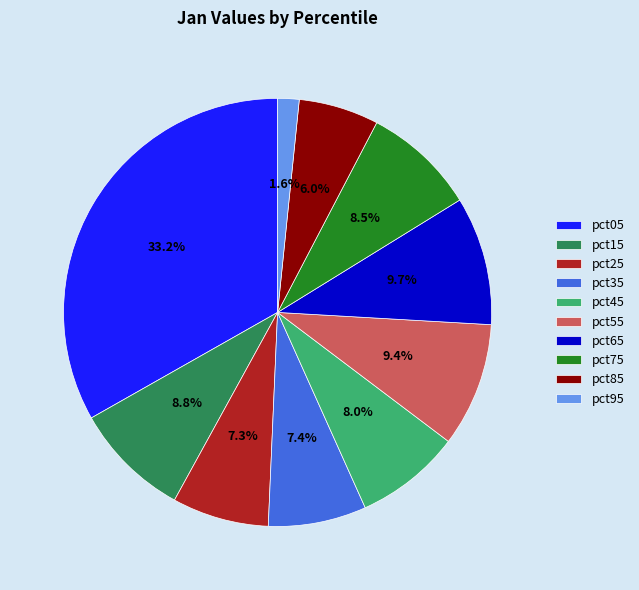

How many slices are in this pie chart?

10